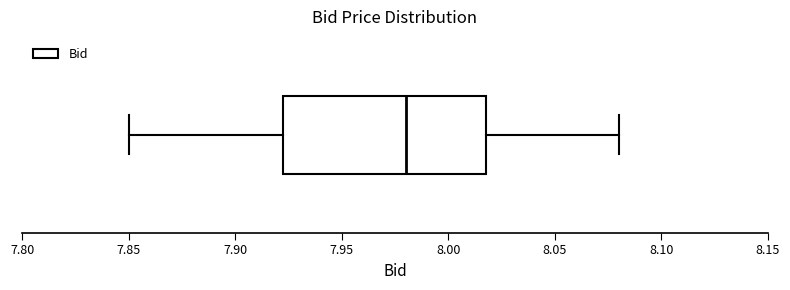

Where is the left edge of the box on the x-axis? The values are not printed on the chart, so give them approximately, as read against the axis.

7.925